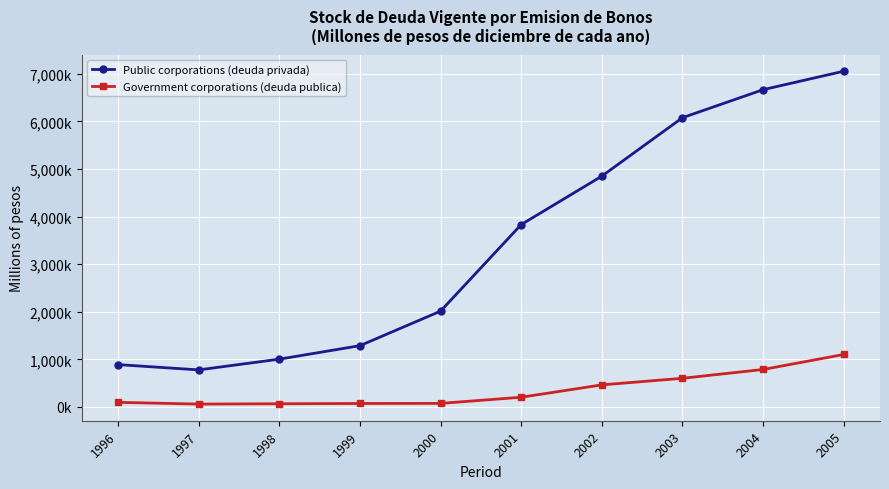

What are all the series names shown in the legend?

Public corporations (deuda privada), Government corporations (deuda publica)